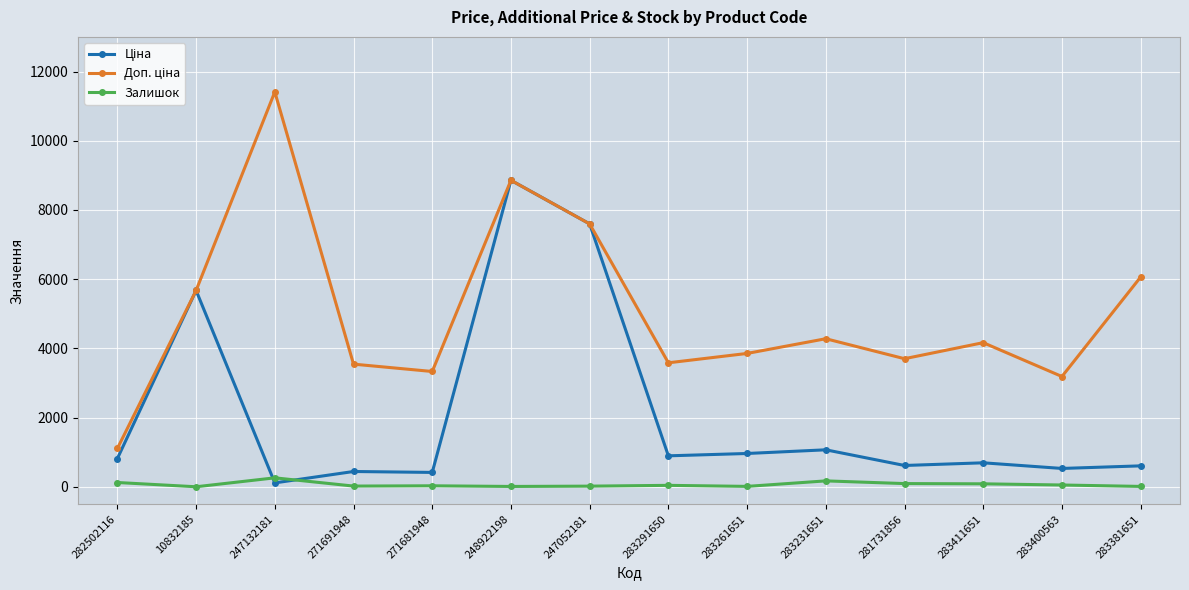

Which label corresponds to the largest value in the chart?

247132181